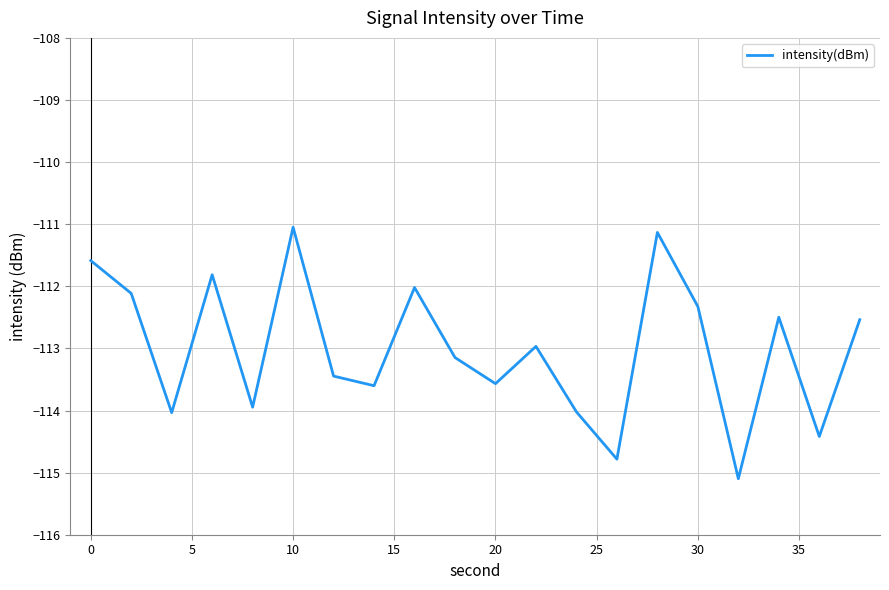

What is the maximum value shown in the chart?

-111.0